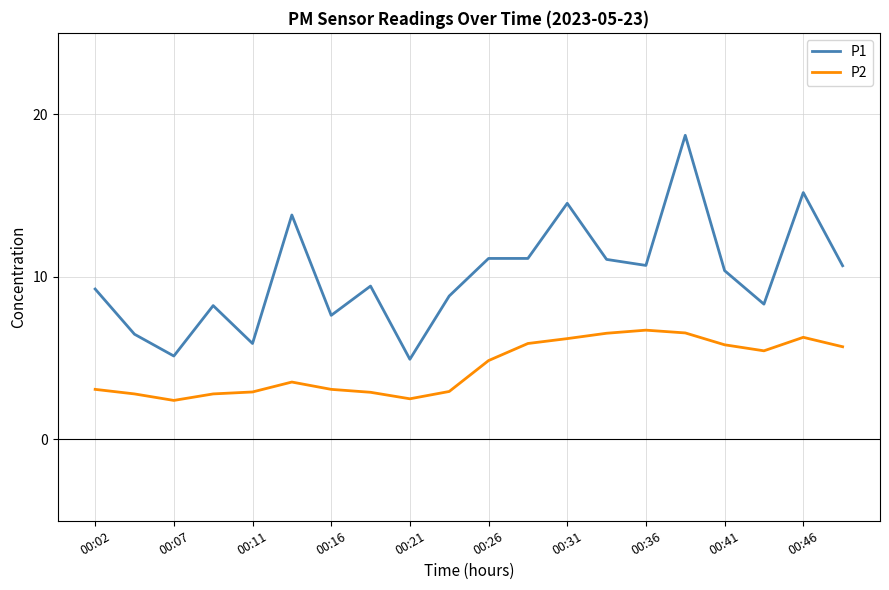

List the series in order of their overall mean, highest first.

P1, P2